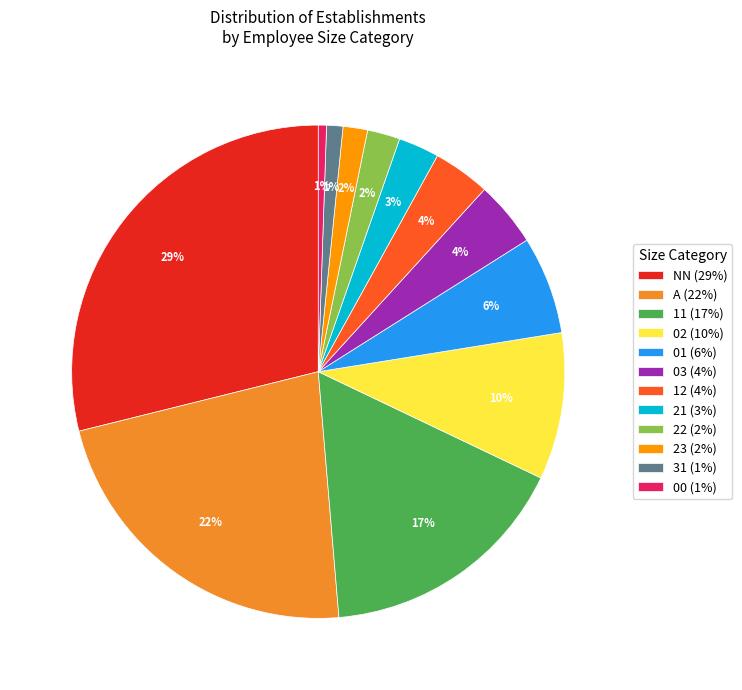

True or false: A (22%) accounts for 22% of the total.

True